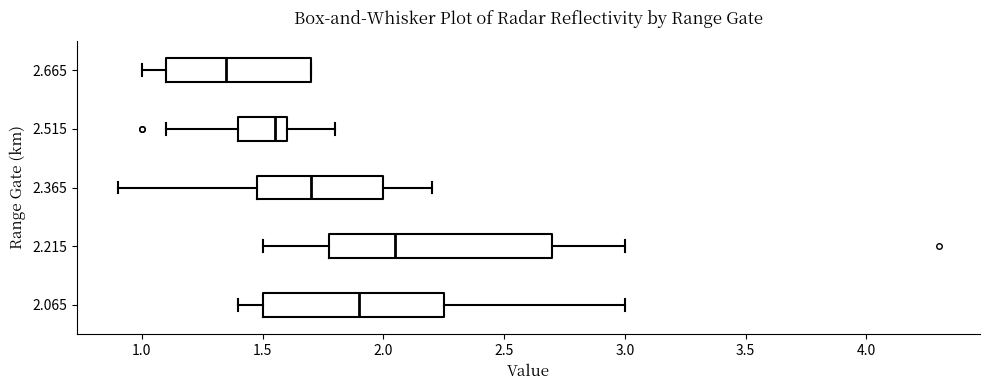

Reading bottom to top, read every box against the x-axis: the position of its median line, the range the box covers, and the ends of its whiskers. The values are not printed on the chart, so give them approximately, as read against the axis.

2.065: median 1.90, box 1.50 to 2.25, whiskers 1.40 to 3.00
2.215: median 2.05, box 1.80 to 2.70, whiskers 1.50 to 3.00
2.365: median 1.70, box 1.50 to 2.00, whiskers 0.90 to 2.20
2.515: median 1.55, box 1.40 to 1.60, whiskers 1.10 to 1.80
2.665: median 1.35, box 1.10 to 1.70, whiskers 1.00 to 1.70